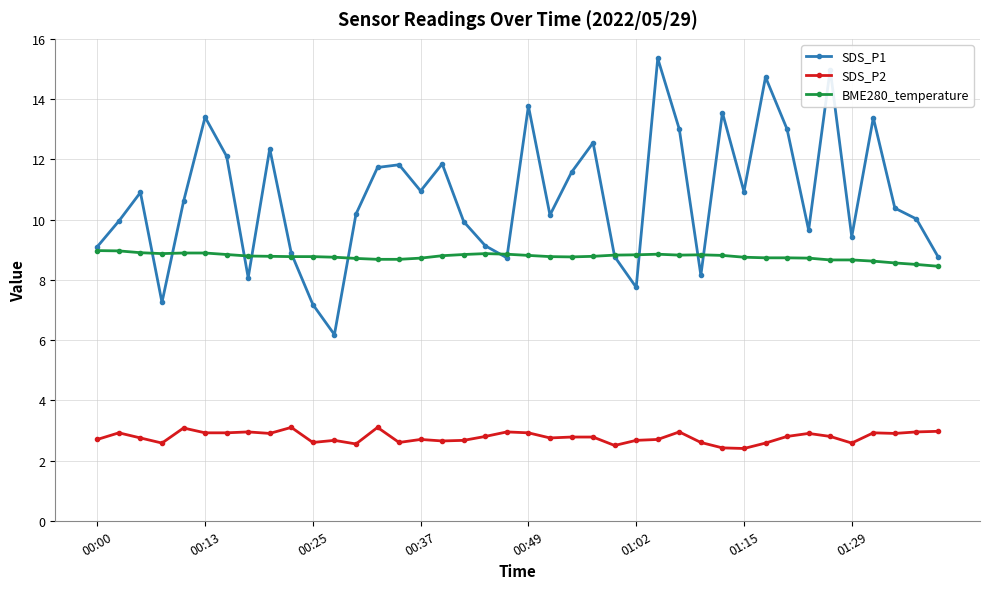

In SDS_P1, how many points are higher than both neighbors (excluding endpoints)?

12